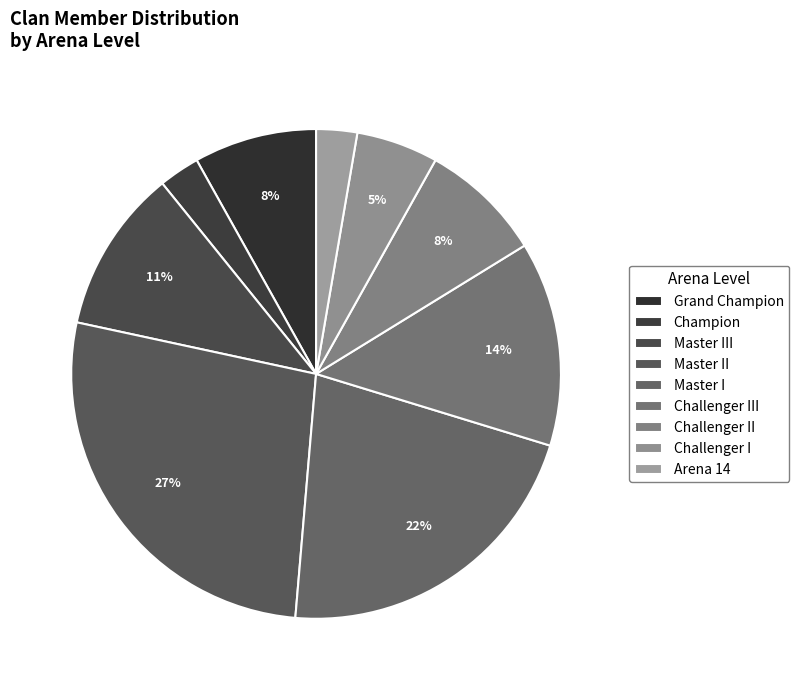

Does Master I account for over 50% of the chart?

No